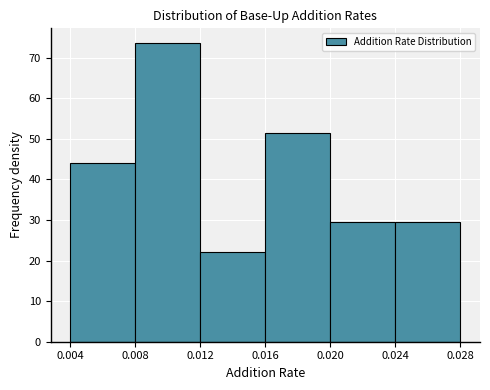

Reading left to right, list every bar in this chart as the range it spans on the x-axis followed by its height. The values are not printed on the chart, so give them approximately, as read against the axis.

0.004 to 0.008: 44
0.008 to 0.012: 74
0.012 to 0.016: 22
0.016 to 0.020: 51
0.020 to 0.024: 29
0.024 to 0.028: 29